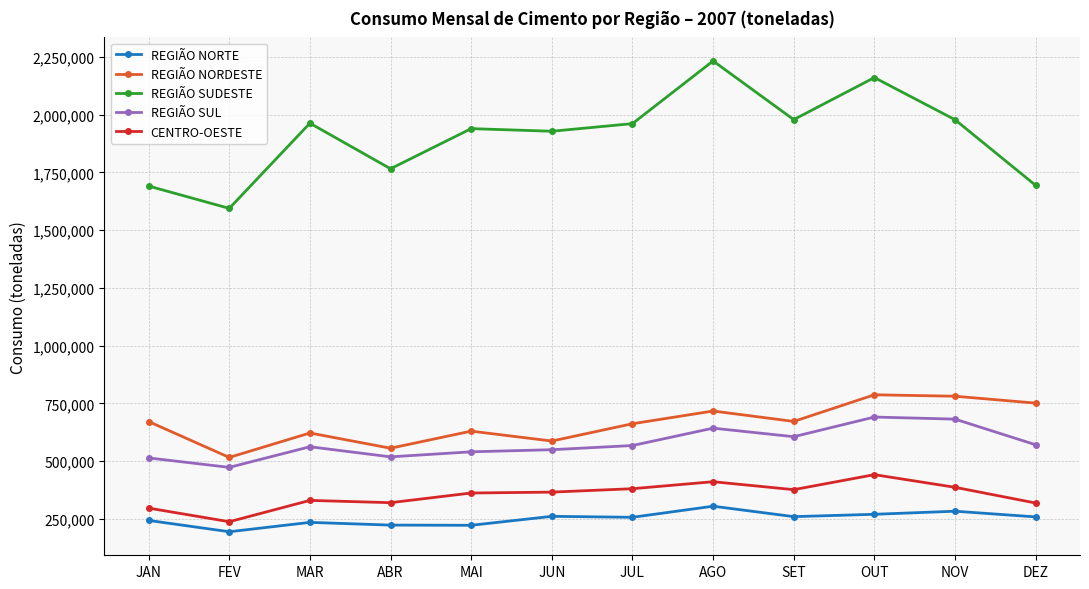

Which label corresponds to the smallest value in the chart?

FEV